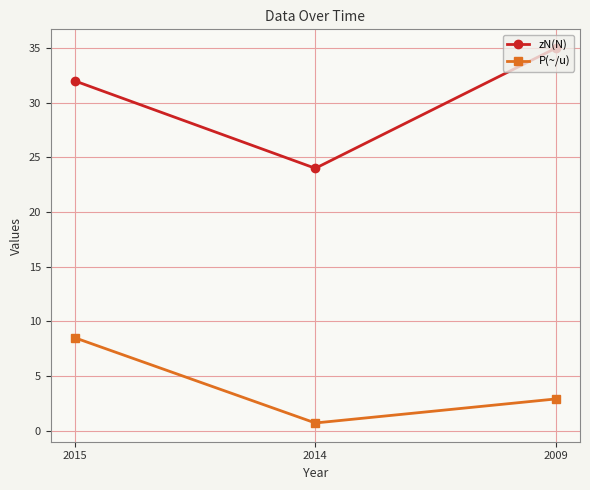

How many series are shown in this chart?

2